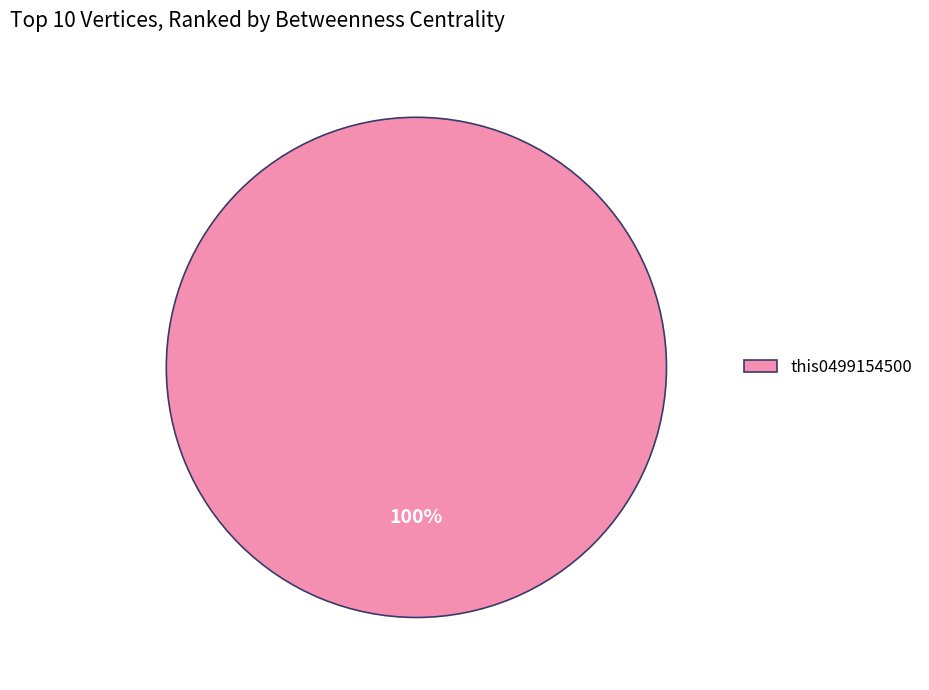

Is it true that this0499154500 is 92% of the pie?

False